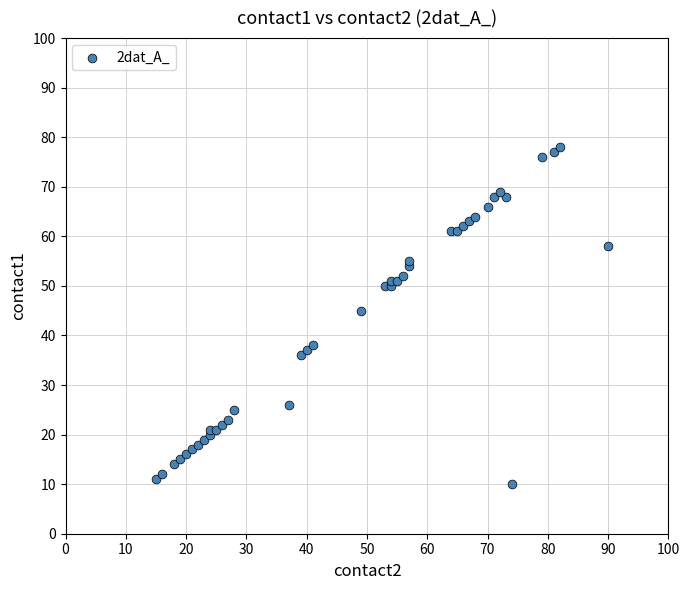

What is the range of X values (max minus min)?

75